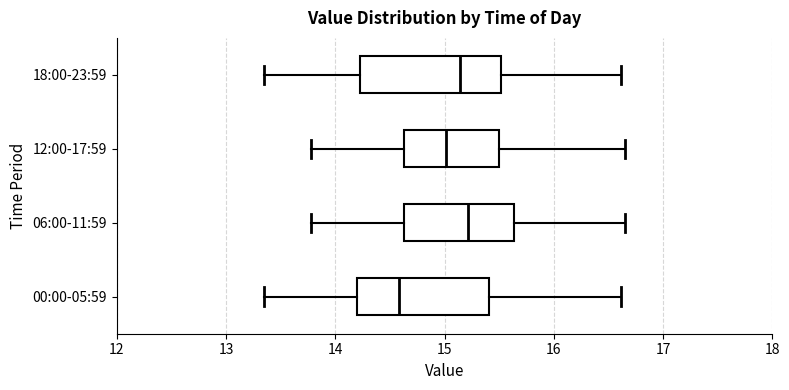

Reading bottom to top, transcribe this box plot: for each box, give where its median line is, the range the box spans, and where its two whiskers end, as read against the x-axis. The values are not printed on the chart, so give them approximately, as read against the axis.

00:00-05:59: median 14.6, box 14.2 to 15.4, whiskers 13.4 to 16.6
06:00-11:59: median 15.2, box 14.6 to 15.6, whiskers 13.8 to 16.7
12:00-17:59: median 15.0, box 14.6 to 15.5, whiskers 13.8 to 16.7
18:00-23:59: median 15.1, box 14.2 to 15.5, whiskers 13.4 to 16.6